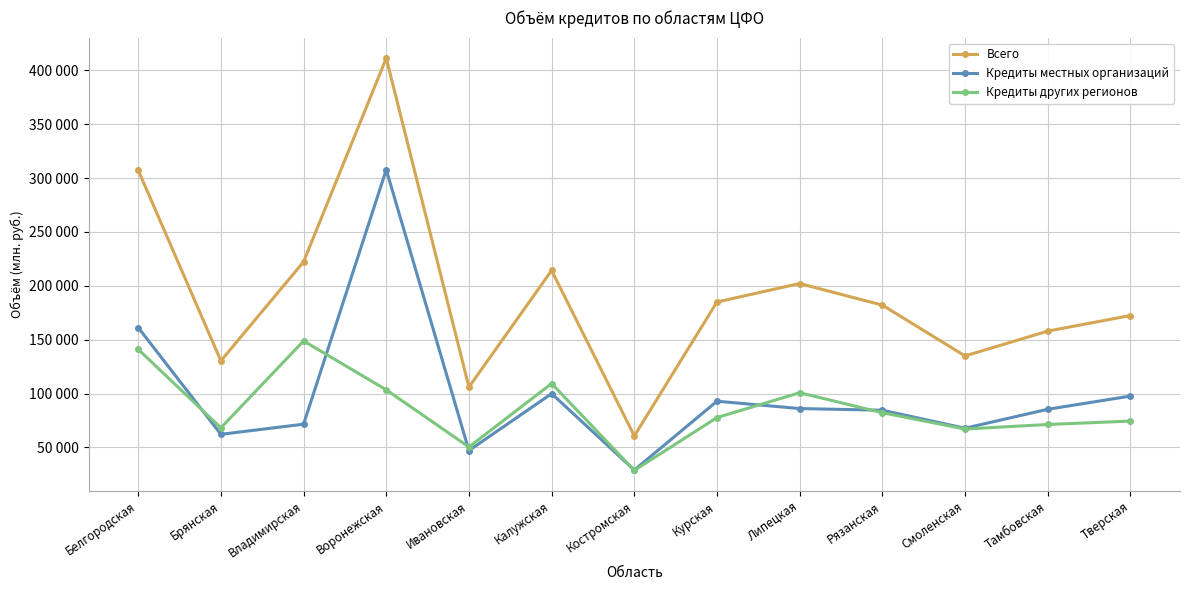

Which series changed the most between Воронежская and Смоленская?

Всего